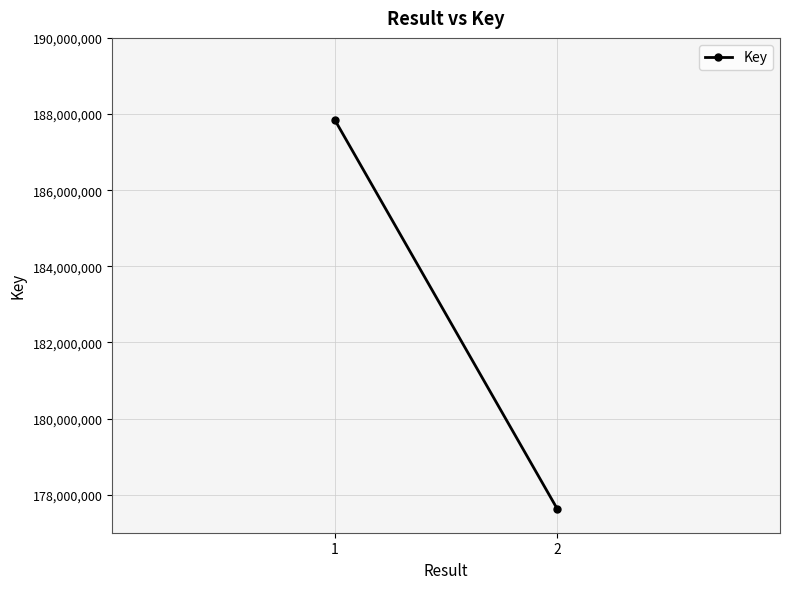

Rank the categories by value from highest to lowest.

1, 2